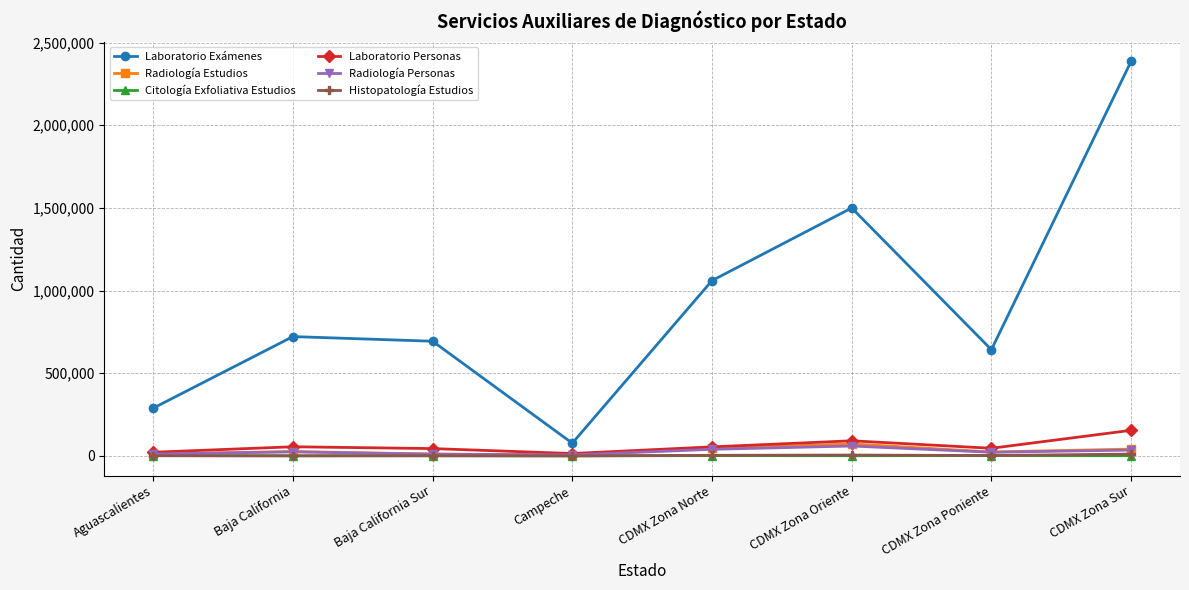

Which series has the largest total across all categories?

Laboratorio Exámenes